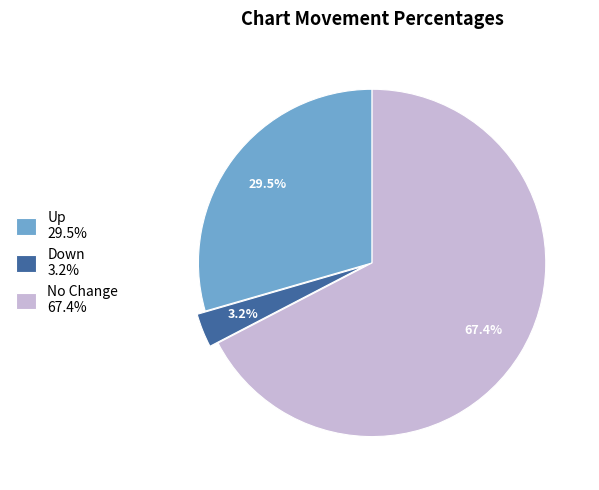

Which category has the smallest portion of the pie?

Down 3.2%